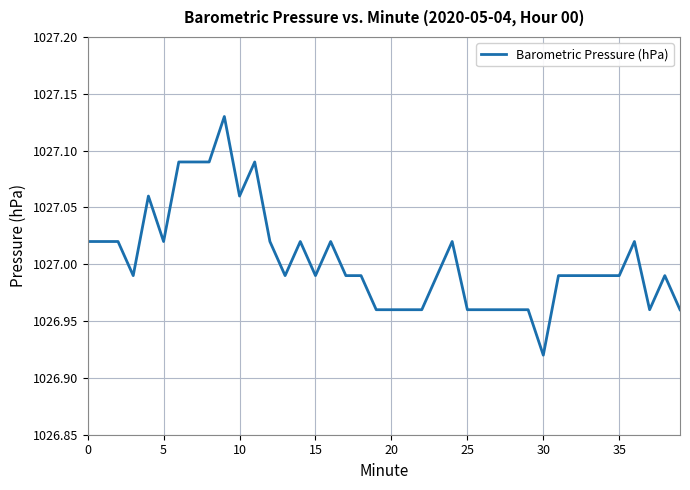

Does the chart have visible grid lines?

Yes